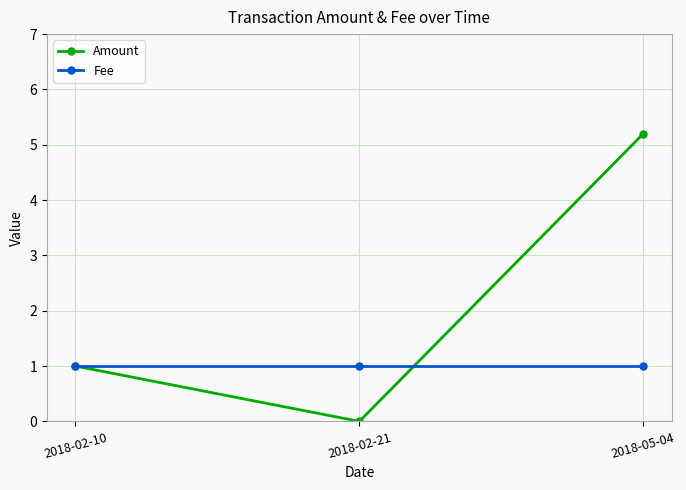

What is the maximum value for Amount?

5.2